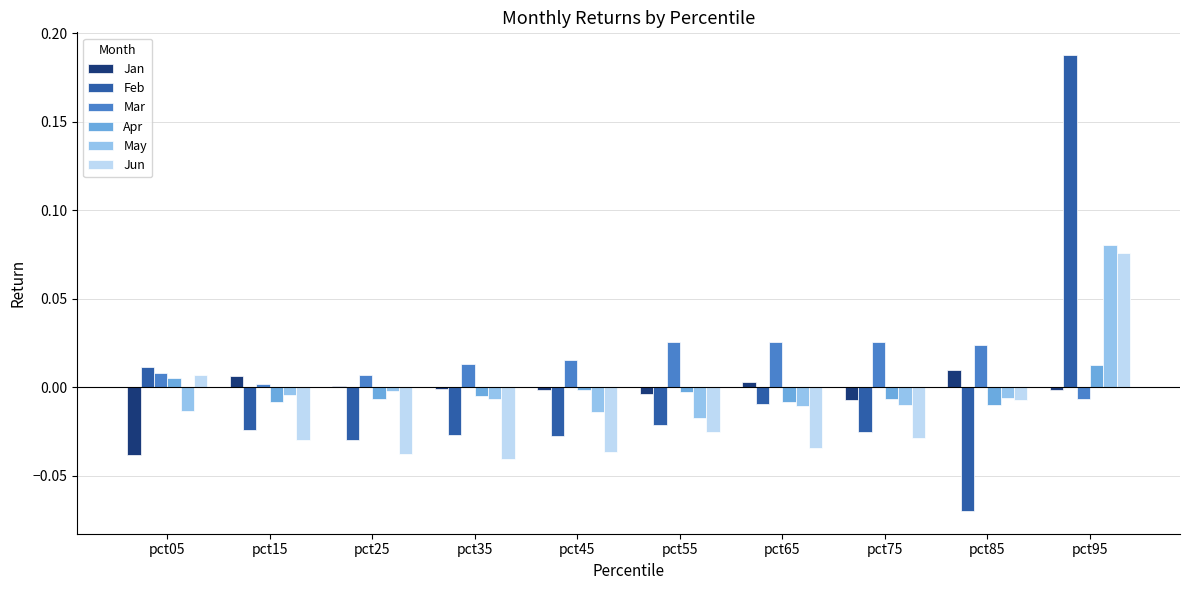

Count the number of categories in the chart.

10